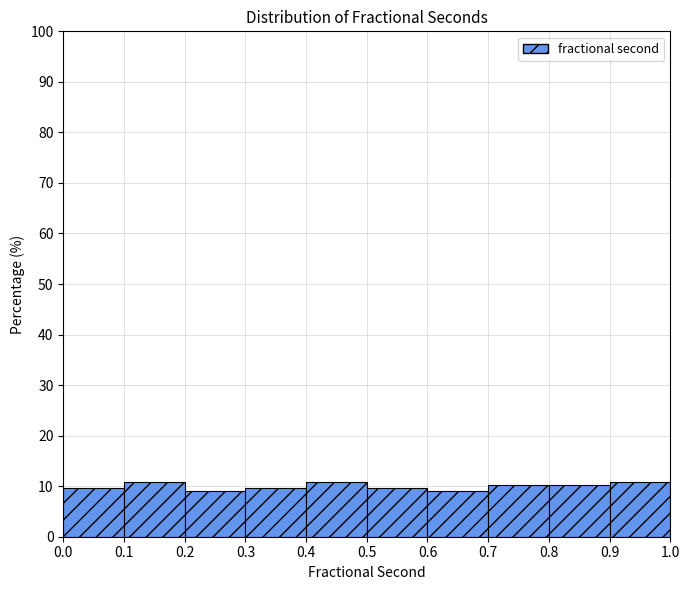

Reading left to right, transcribe this chart: for each bar, give the range it covers on the x-axis and its height. The values are not printed on the chart, so give them approximately, as read against the axis.

0.0 to 0.1: 10
0.1 to 0.2: 11
0.2 to 0.3: 9
0.3 to 0.4: 10
0.4 to 0.5: 11
0.5 to 0.6: 10
0.6 to 0.7: 9
0.7 to 0.8: 10
0.8 to 0.9: 10
0.9 to 1.0: 11